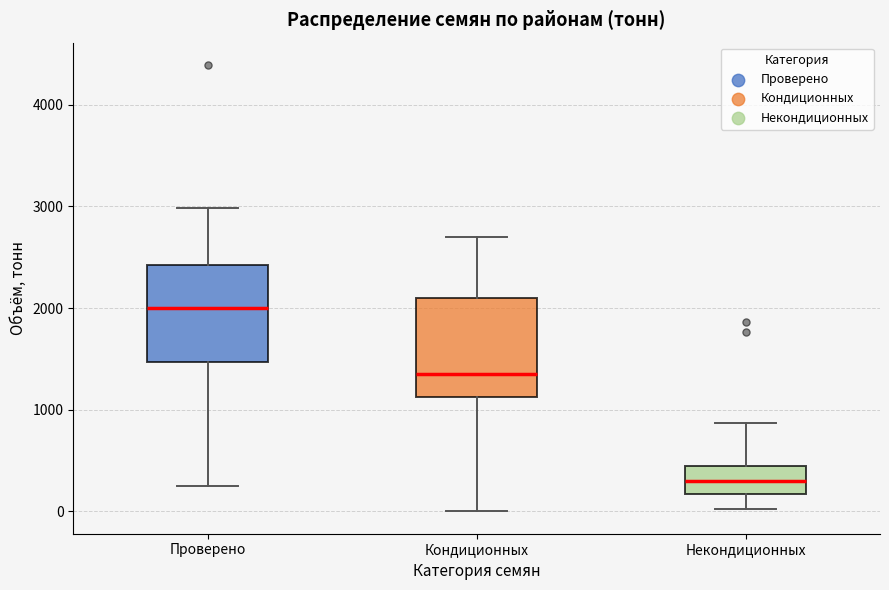

Which box has the highest median line?

Проверено